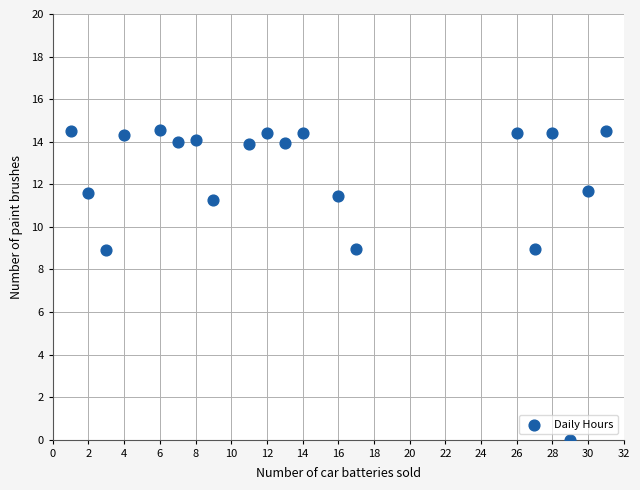

What is the range of X values (max minus min)?

30.0